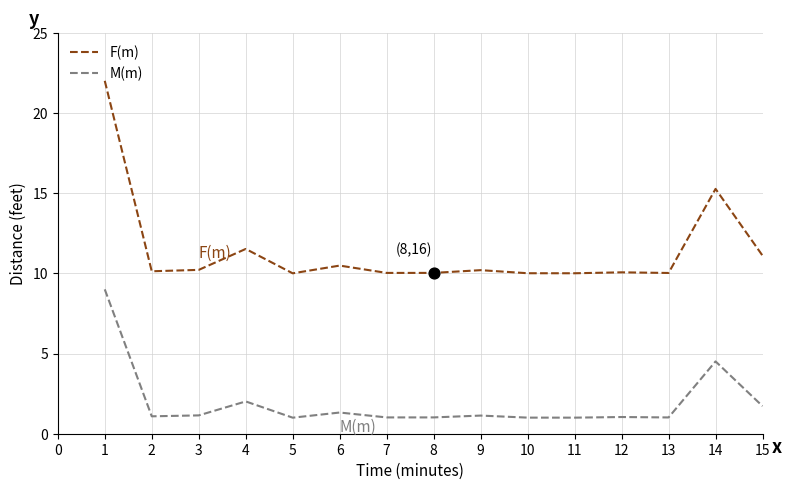

What is the difference between the highest and lowest values at 8?

9.0